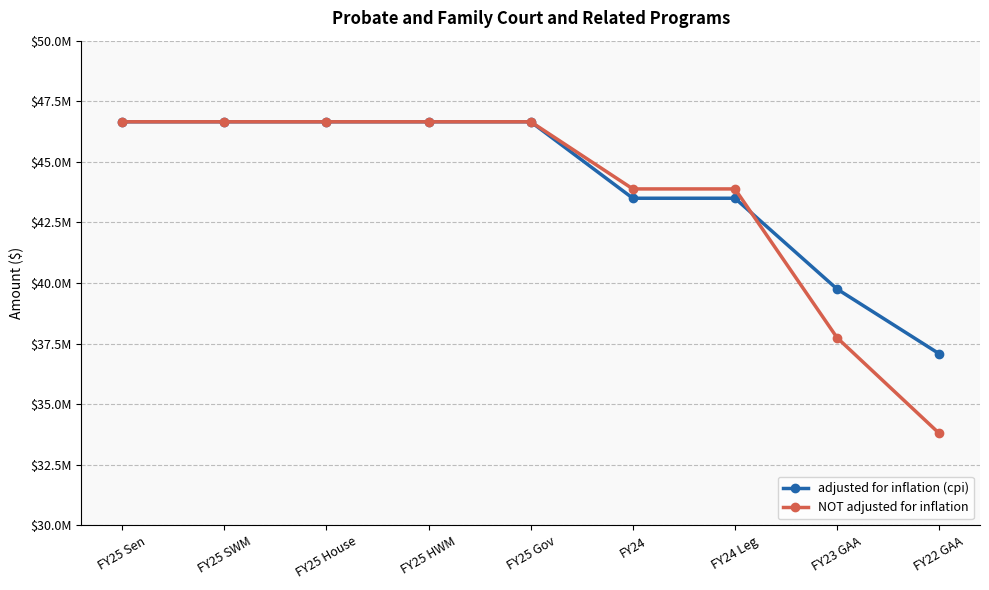

Is this an area chart (filled region under the line)?

No